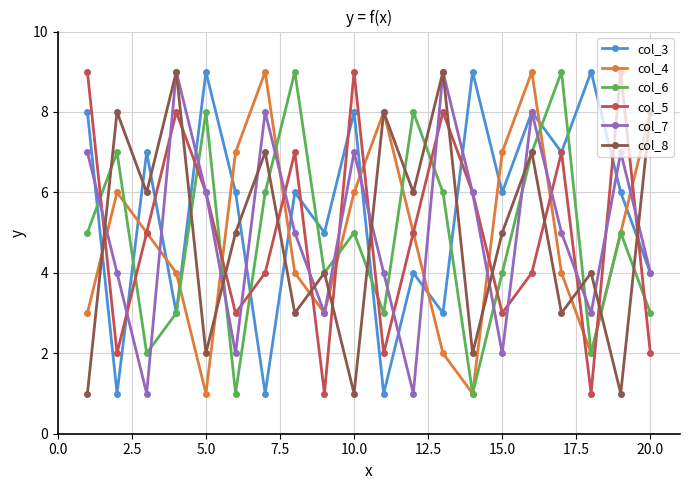

What is the greatest value displayed?

9